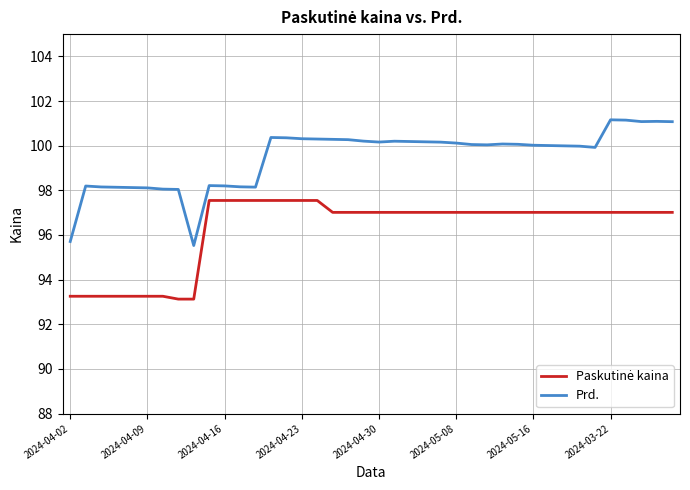

Which series has the widest spread of values?

Prd.